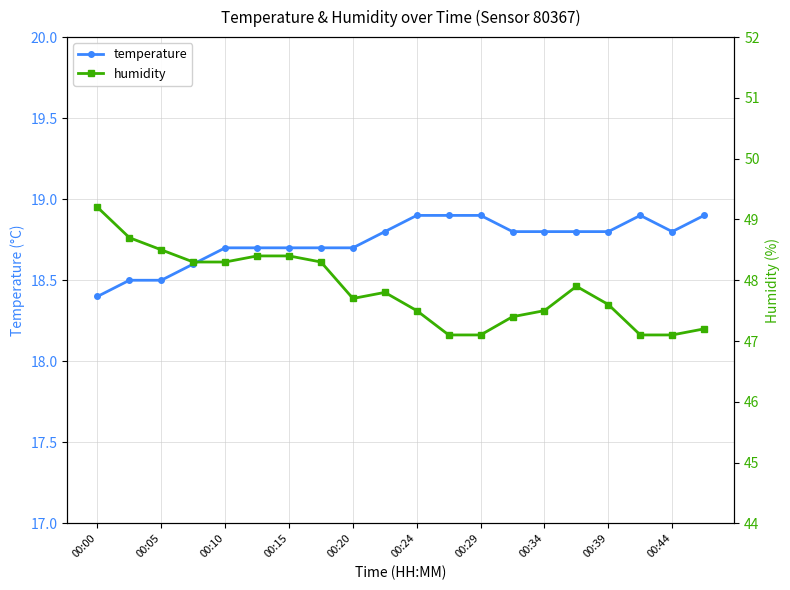

Reading left to right, what are all the values shown in this chart?

temperature: 18.4	18.5	18.5	18.6	18.7	18.7	18.7	18.7	18.7	18.8	18.9	18.9	18.9	18.8	18.8	18.8	18.8	18.9	18.8	18.9
humidity: 49.2	48.7	48.5	48.3	48.3	48.4	48.4	48.3	47.7	47.8	47.5	47.1	47.1	47.4	47.5	47.9	47.6	47.1	47.1	47.2